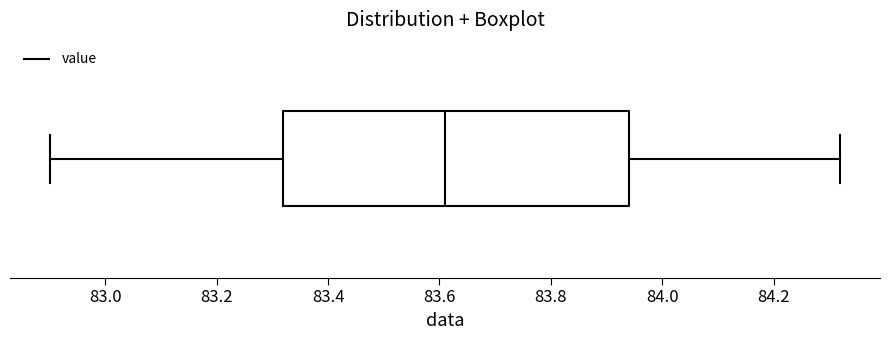

Where does the left whisker of the box end on the x-axis? The values are not printed on the chart, so give them approximately, as read against the axis.

82.90